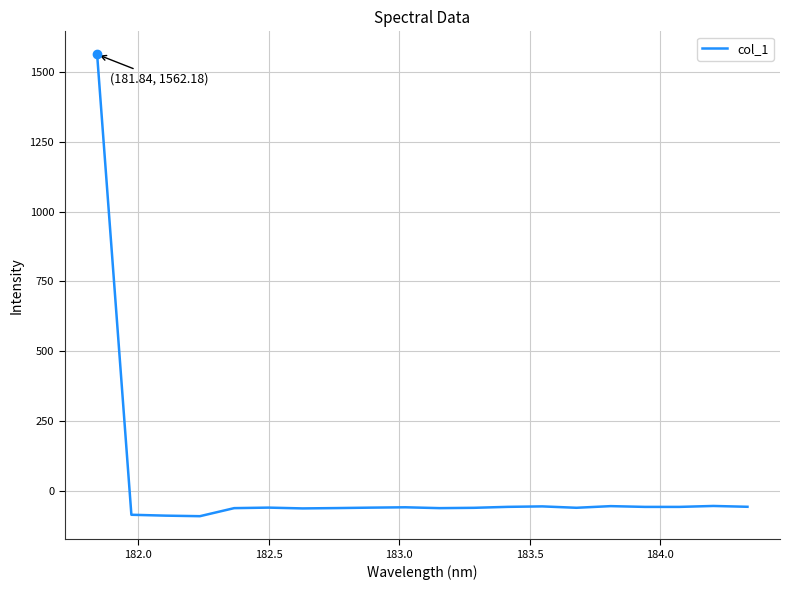

What is the greatest value displayed?

1562.2